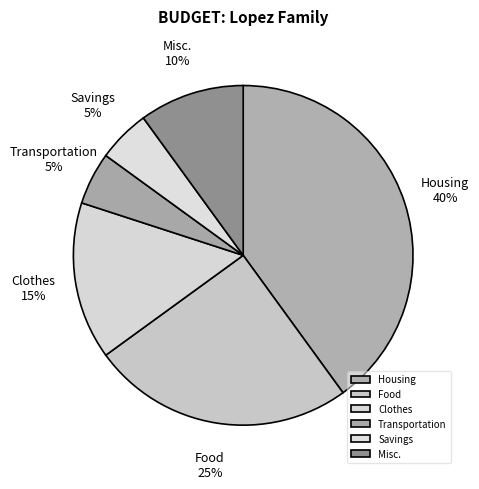

Between Transportation and Housing, which is larger?

Housing